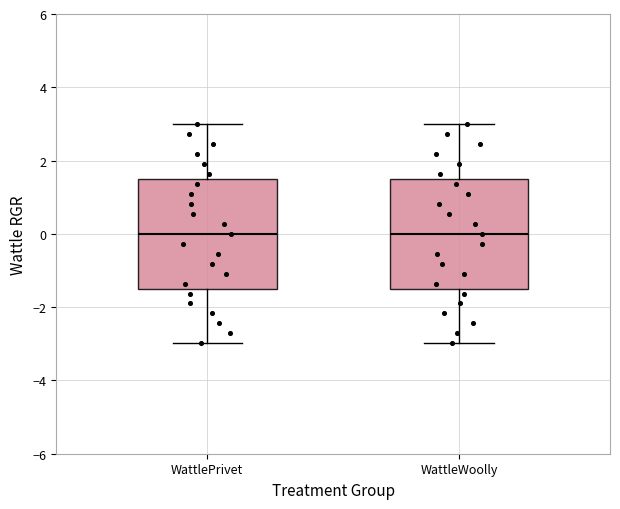

Where is the upper edge of the box for WattlePrivet on the y-axis? The values are not printed on the chart, so give them approximately, as read against the axis.

1.4